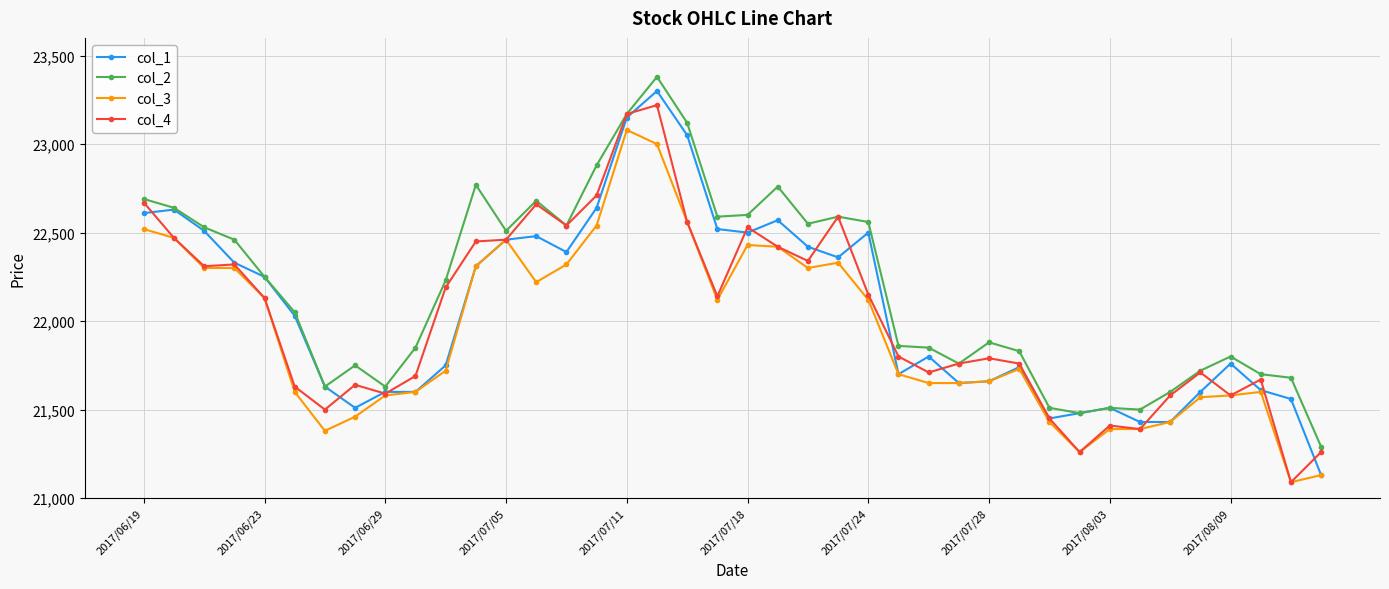

Which series has the largest total across all categories?

col_2